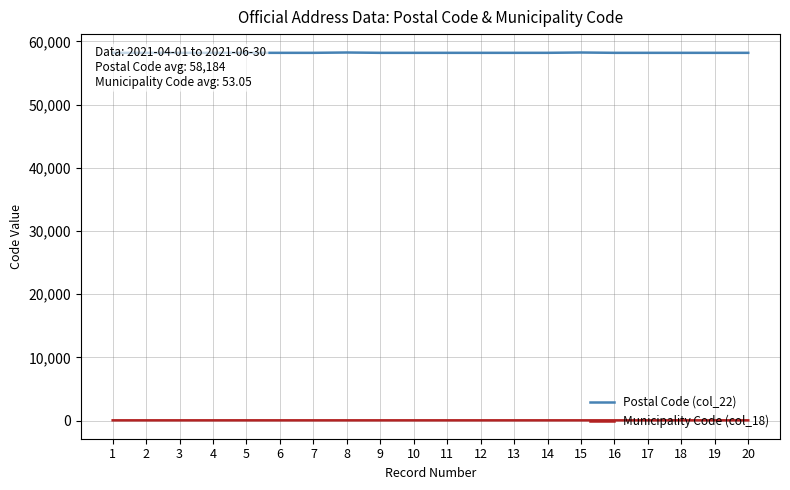

Which label corresponds to the largest value in the chart?

8